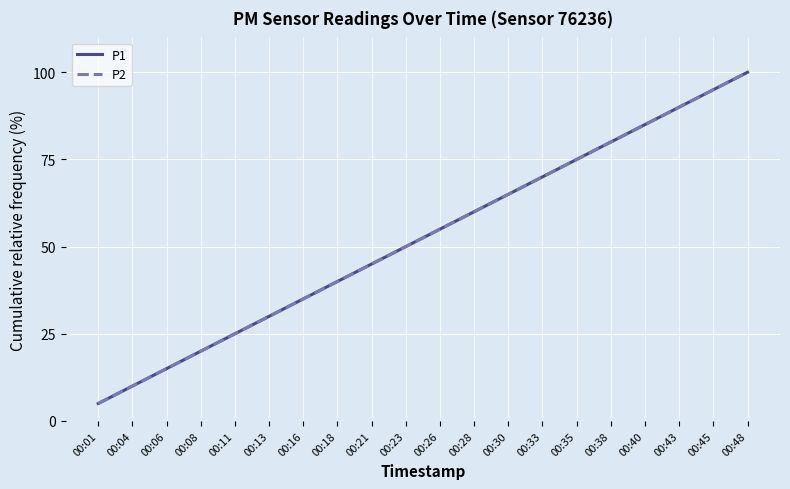

Does the chart have visible grid lines?

Yes